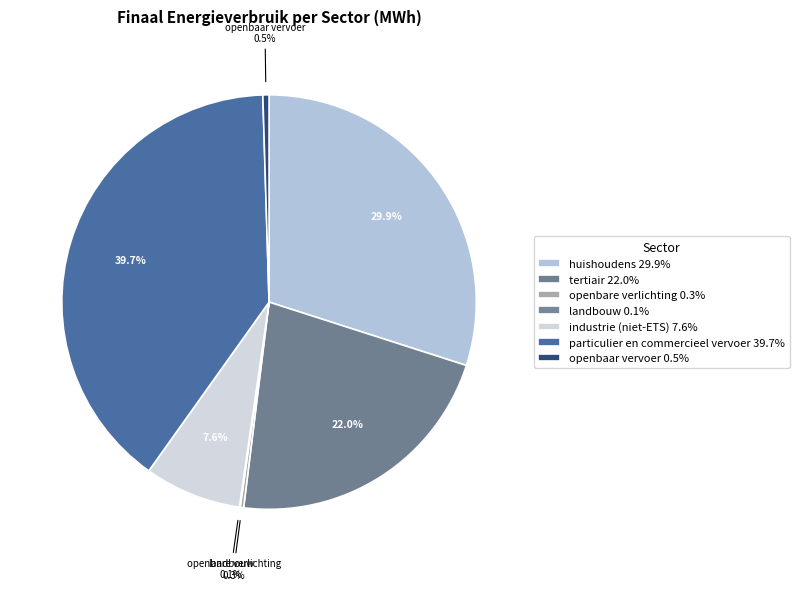

Is there any slice that represents more than half of the pie?

No